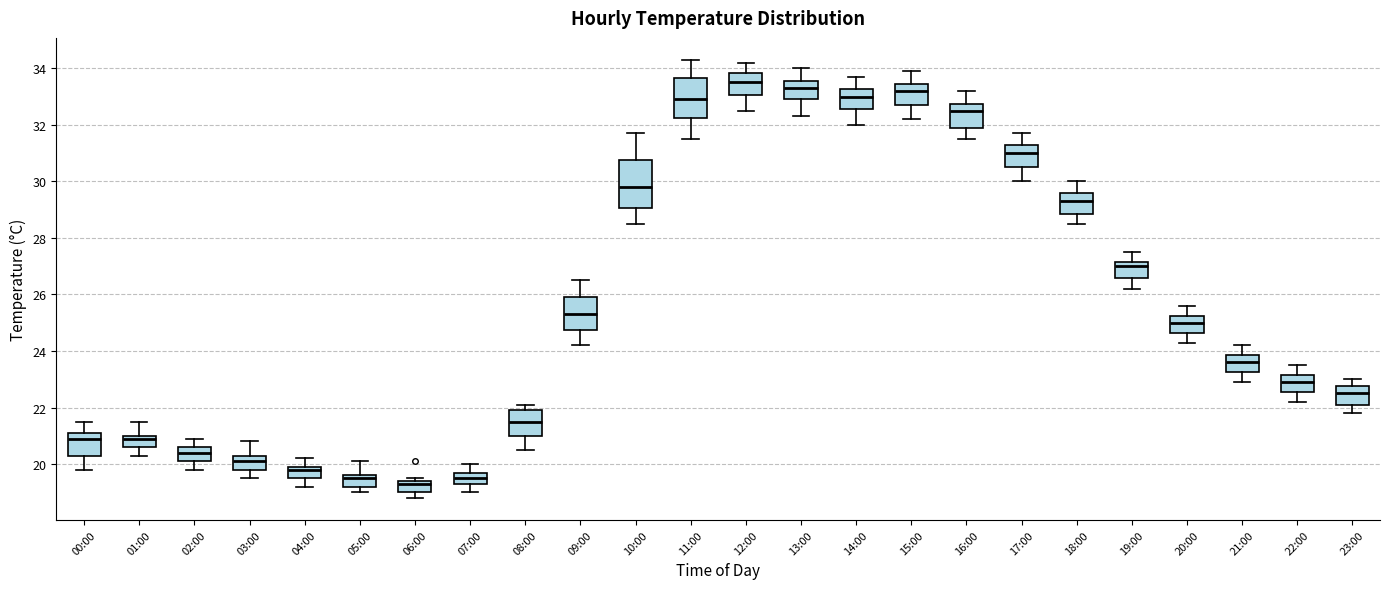

Reading left to right, transcribe this box plot: for each box, give where its median line is, the range the box spans, and where its two whiskers end, as read against the y-axis. The values are not printed on the chart, so give them approximately, as read against the axis.

00:00: median 21.0, box 20.4 to 21.2, whiskers 19.8 to 21.6
01:00: median 21.0 (just below the box's upper edge), box 20.6 to 21.0, whiskers 20.4 to 21.6
02:00: median 20.4, box 20.2 to 20.6, whiskers 19.8 to 21.0
03:00: median 20.2, box 19.8 to 20.4, whiskers 19.6 to 20.8
04:00: median 19.8, box 19.6 to 20.0, whiskers 19.2 to 20.2
05:00: median 19.6 (just below the box's upper edge), box 19.2 to 19.6, whiskers 19.0 to 20.2
06:00: median 19.4 (just below the box's upper edge), box 19.0 to 19.4, whiskers 18.8 to 19.6
07:00: median 19.6, box 19.4 to 19.8, whiskers 19.0 to 20.0
08:00: median 21.6, box 21.0 to 22.0, whiskers 20.6 to 22.2
09:00: median 25.4, box 24.8 to 26.0, whiskers 24.2 to 26.6
10:00: median 29.8, box 29.0 to 30.8, whiskers 28.6 to 31.8
11:00: median 33.0, box 32.2 to 33.6, whiskers 31.6 to 34.4
12:00: median 33.6, box 33.0 to 33.8, whiskers 32.6 to 34.2
13:00: median 33.4, box 33.0 to 33.6, whiskers 32.4 to 34.0
14:00: median 33.0, box 32.6 to 33.2, whiskers 32.0 to 33.8
15:00: median 33.2, box 32.8 to 33.4, whiskers 32.2 to 34.0
16:00: median 32.6, box 32.0 to 32.8, whiskers 31.6 to 33.2
17:00: median 31.0, box 30.6 to 31.4, whiskers 30.0 to 31.8
18:00: median 29.4, box 28.8 to 29.6, whiskers 28.6 to 30.0
19:00: median 27.0, box 26.6 to 27.2, whiskers 26.2 to 27.6
20:00: median 25.0, box 24.6 to 25.2, whiskers 24.4 to 25.6
21:00: median 23.6, box 23.2 to 23.8, whiskers 23.0 to 24.2
22:00: median 23.0, box 22.6 to 23.2, whiskers 22.2 to 23.6
23:00: median 22.6, box 22.2 to 22.8, whiskers 21.8 to 23.0